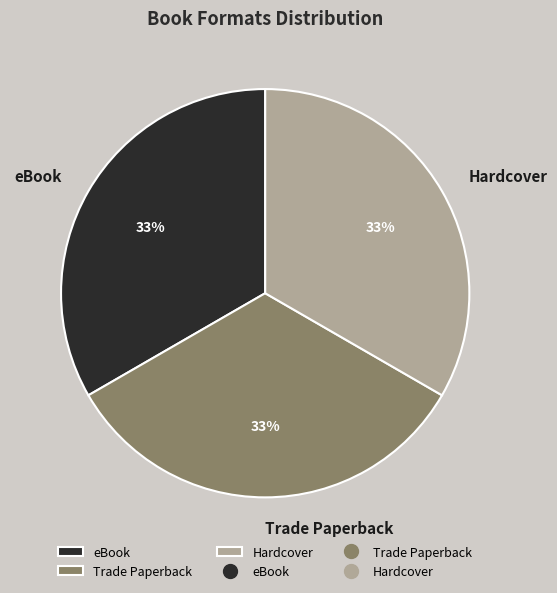

To the nearest percent, what portion does eBook represent?

33%